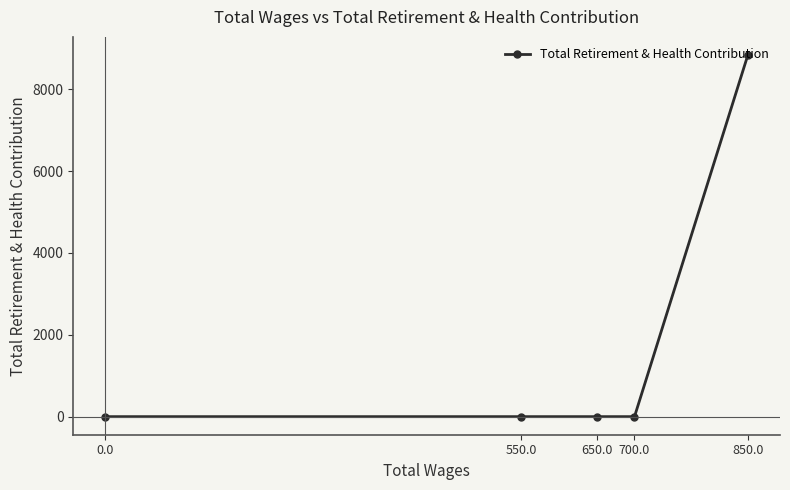

List the labels in order of value, largest first.

850.0, 700.0, 650.0, 550.0, 0.0